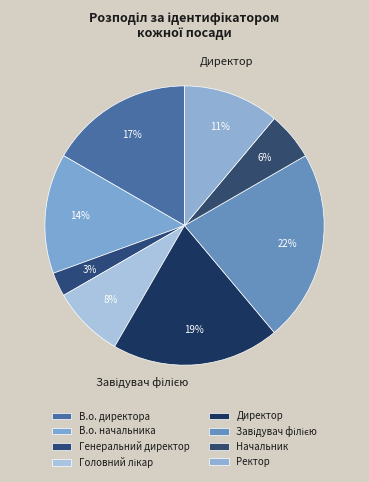

True or false: Директор accounts for 10% of the total.

False